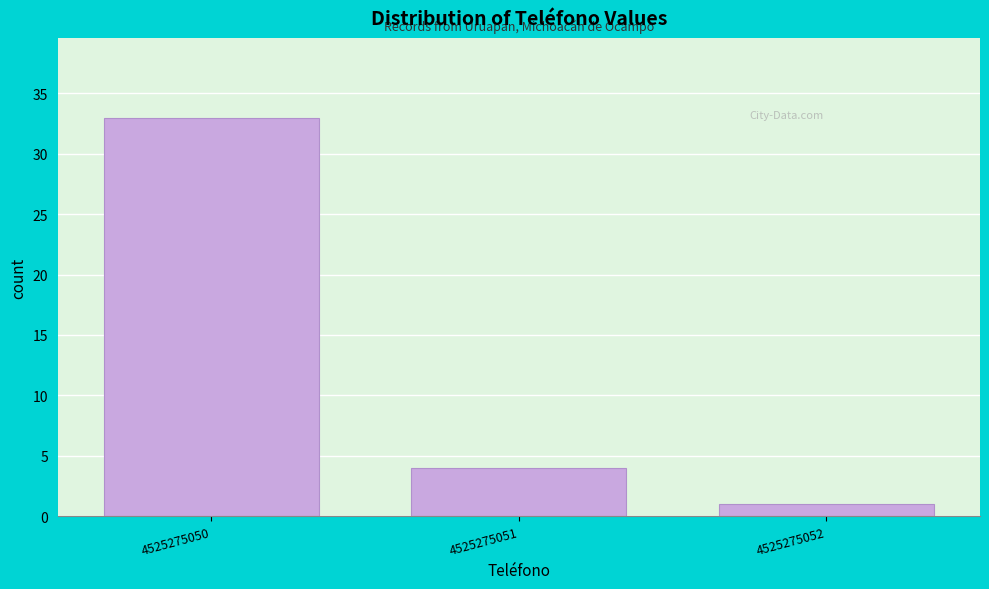

Reading left to right, extract all data points from this chart.

4525275050=33	4525275051=4	4525275052=1